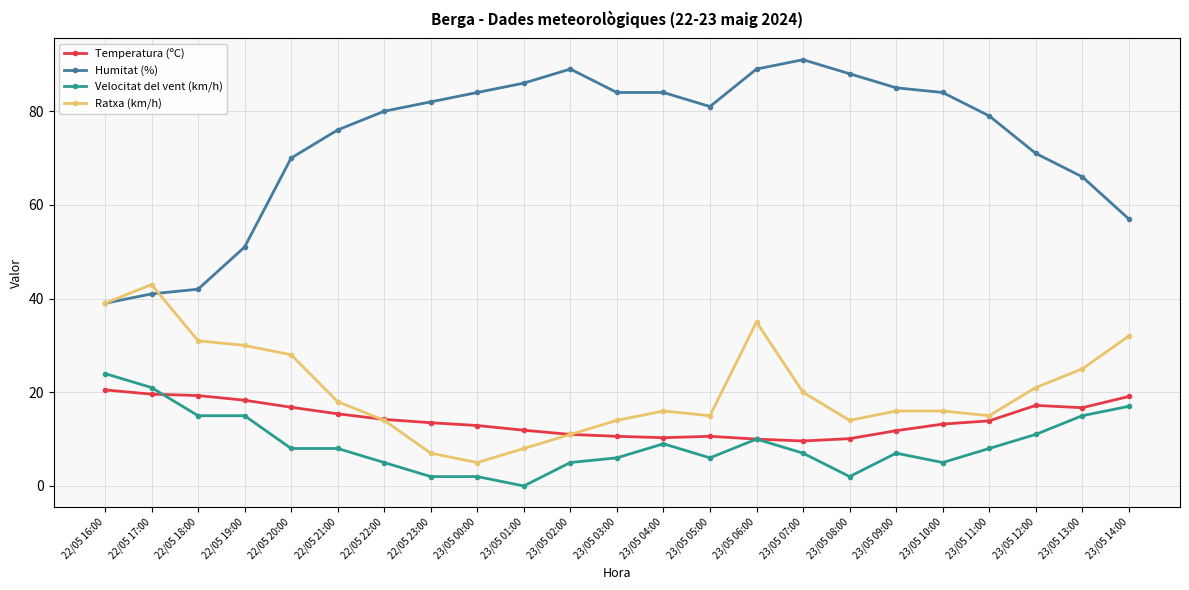

True or false: Ratxa (km/h) has more than 2 interior local peaks.

True